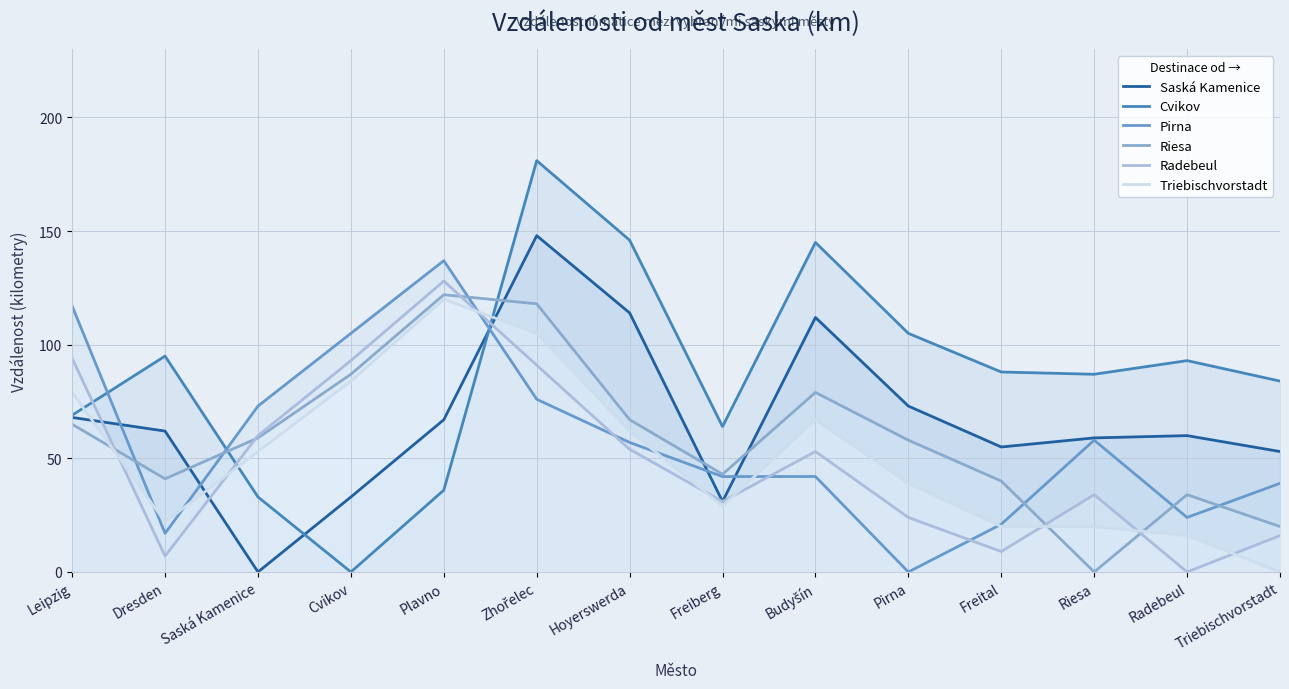

Where is the first local maximum for Radebeul?

Plavno